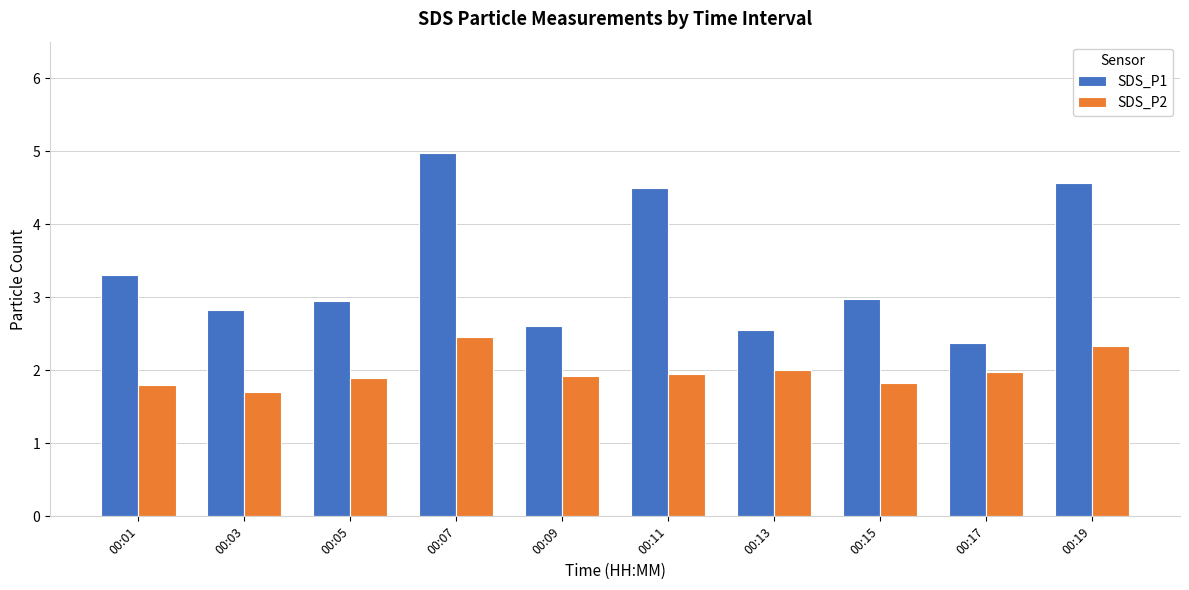

What is the difference between the highest and lowest values at 00:03?

1.1